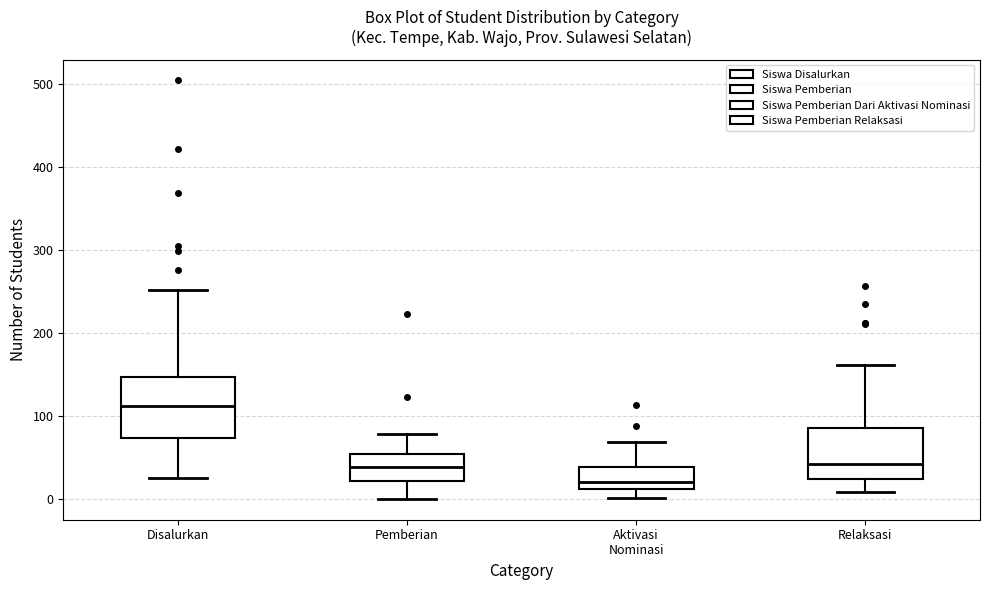

Reading left to right, transcribe this box plot: for each box, give where its median line is, the range the box spans, and where its two whiskers end, as read against the y-axis. The values are not printed on the chart, so give them approximately, as read against the axis.

Disalurkan: median 110, box 70 to 150, whiskers 30 to 250
Pemberian: median 40, box 20 to 50, whiskers 0 to 80
Aktivasi Nominasi: median 20, box 10 to 40, whiskers 0 to 70
Relaksasi: median 40, box 20 to 90, whiskers 10 to 160